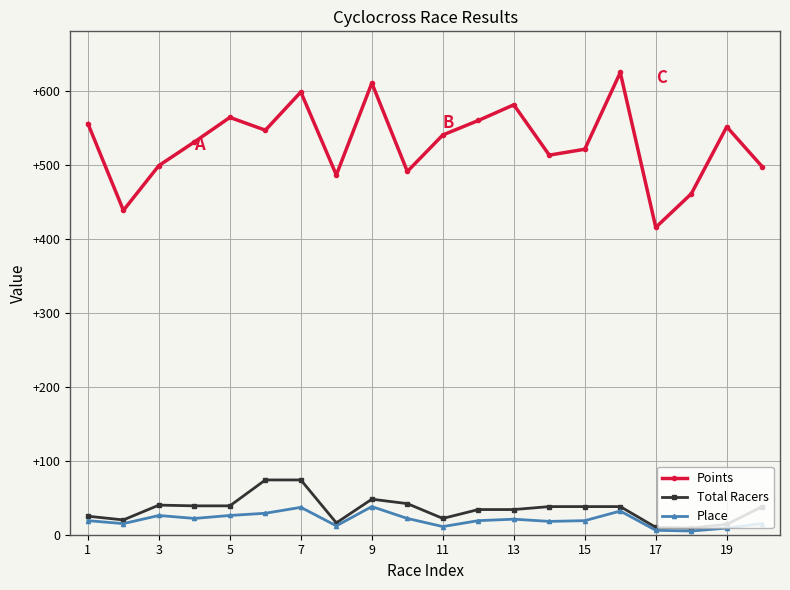

What is the maximum value shown in the chart?

624.4